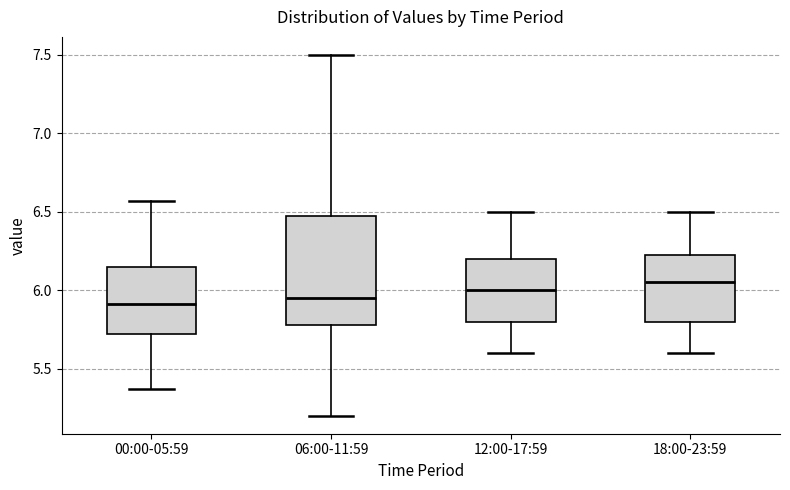

Reading left to right, read every box against the y-axis: the position of its median line, the range the box covers, and the ends of its whiskers. The values are not printed on the chart, so give them approximately, as read against the axis.

00:00-05:59: median 5.90, box 5.70 to 6.15, whiskers 5.35 to 6.55
06:00-11:59: median 5.95, box 5.80 to 6.45, whiskers 5.20 to 7.50
12:00-17:59: median 6.00, box 5.80 to 6.20, whiskers 5.60 to 6.50
18:00-23:59: median 6.05, box 5.80 to 6.25, whiskers 5.60 to 6.50